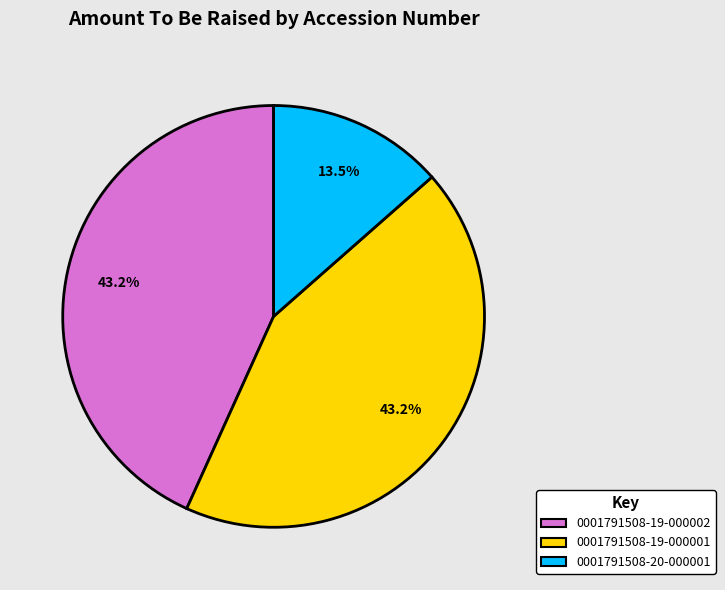

How many segments does this pie chart have?

3